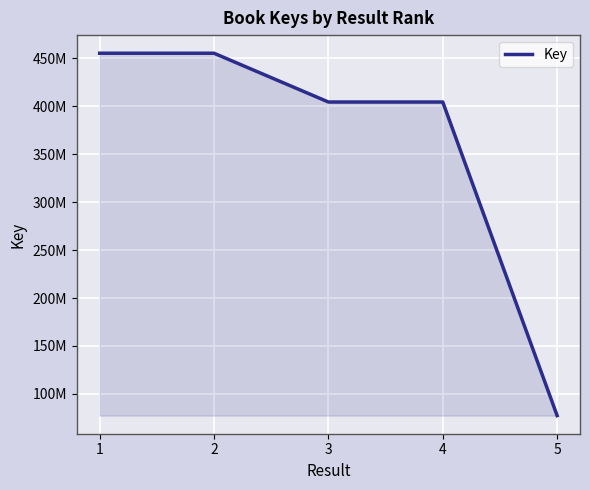

Does the chart have visible grid lines?

Yes